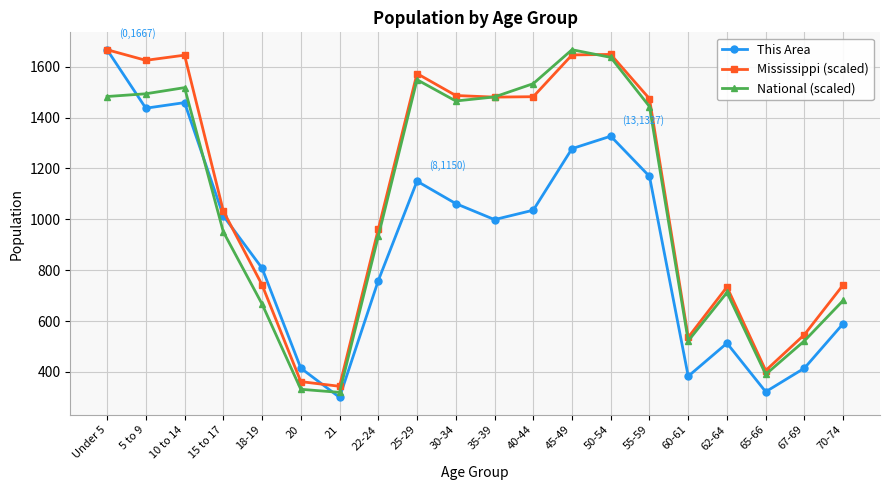

What is the total value across all series at 21?

963.2